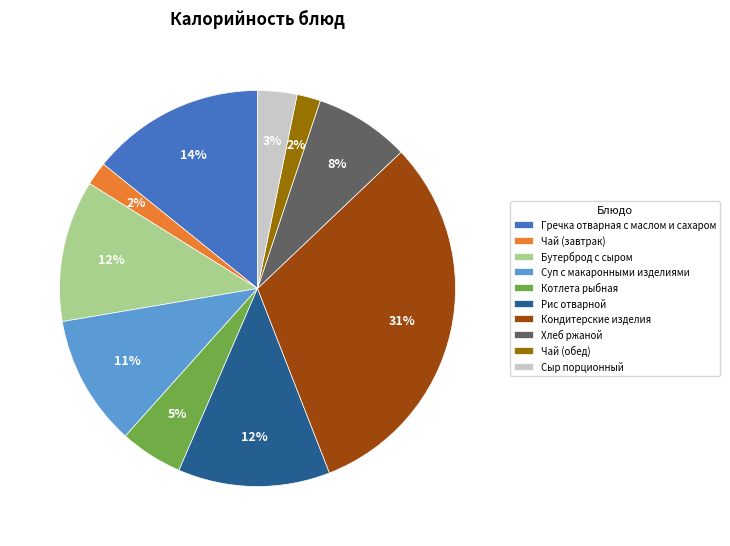

How many segments does this pie chart have?

10